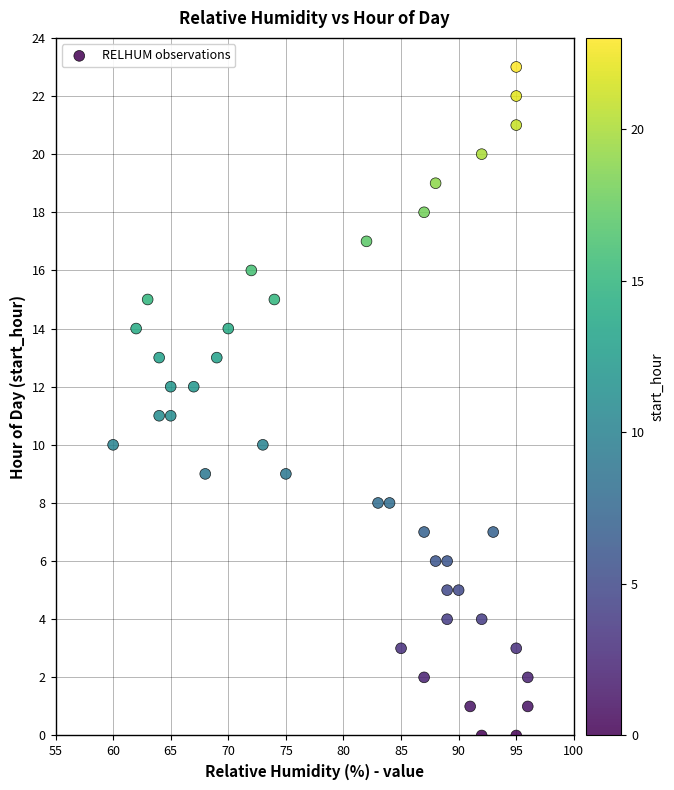

What is the range of Y values (max minus min)?

23